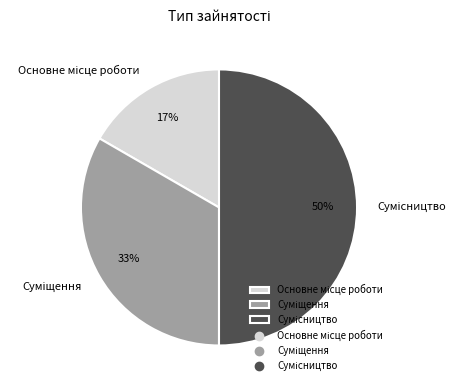

To the nearest percent, what is the difference between the largest and smallest slice percentages?

33%